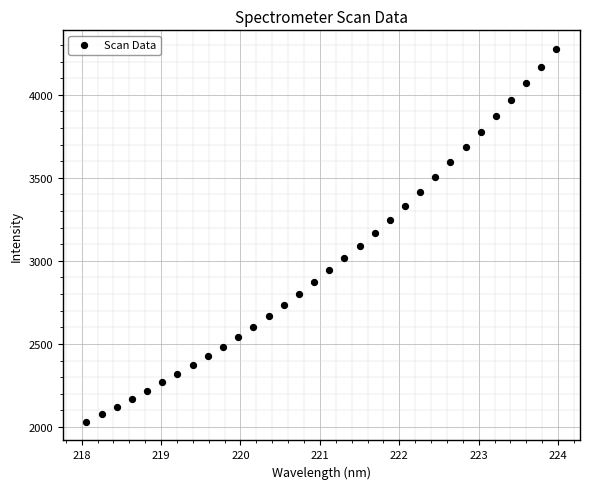

What is the range of X values (max minus min)?

5.9